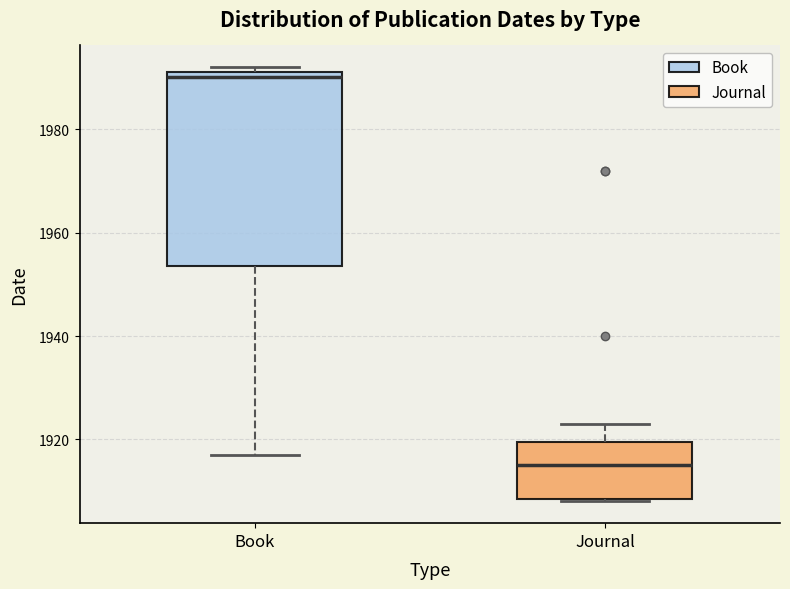

Reading left to right, read every box against the y-axis: the position of its median line, the range the box covers, and the ends of its whiskers. The values are not printed on the chart, so give them approximately, as read against the axis.

Book: median 1990, box 1954 to 1992, whiskers 1918 to 1992 (just above the box's upper edge)
Journal: median 1916, box 1908 to 1920, whiskers 1908 to 1924